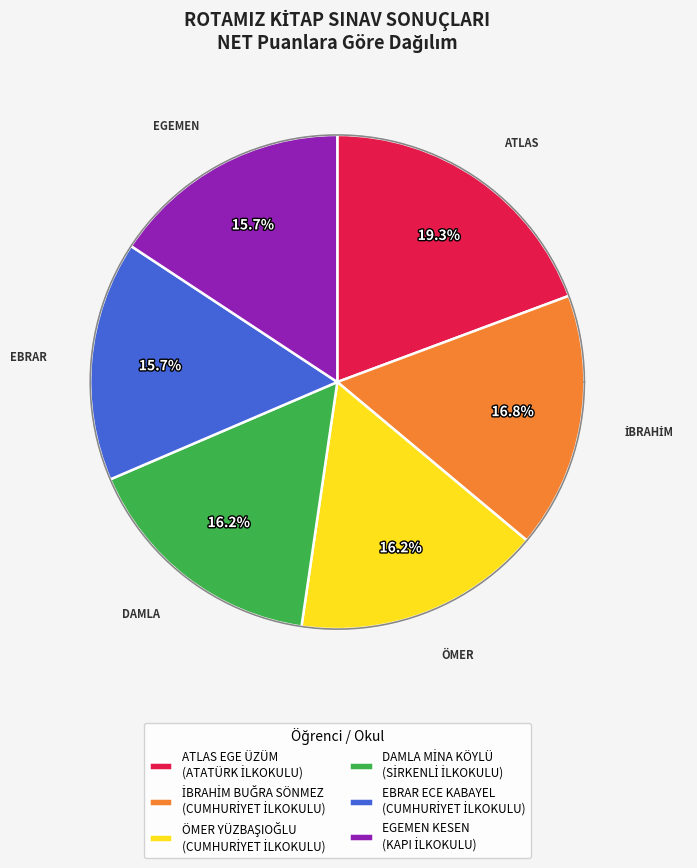

Rank the categories by value from highest to lowest.

ATLAS EGE ÜZÜM, İBRAHİM BUĞRA SÖNMEZ, ÖMER YÜZBAŞIOĞLU, DAMLA MİNA KÖYLÜ, EBRAR ECE KABAYEL, EGEMEN KESEN